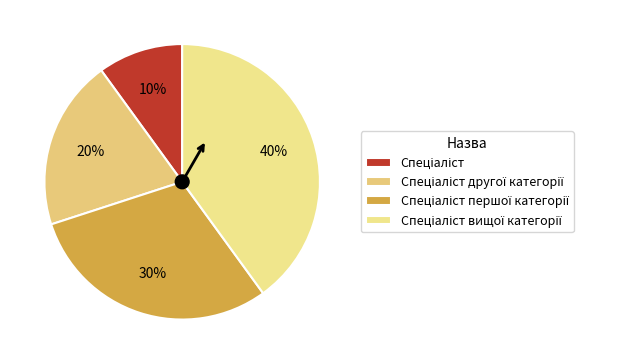

Count the number of slices in the pie.

4